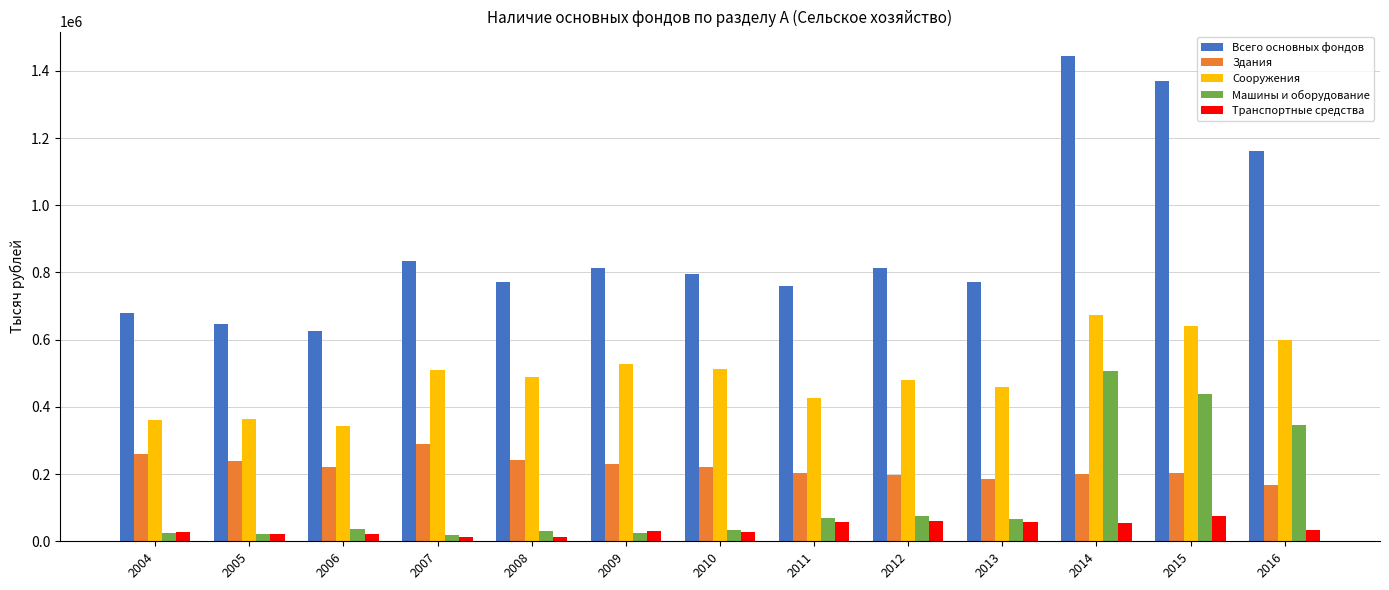

How many values in the Машины и оборудование series are below 36098?

6